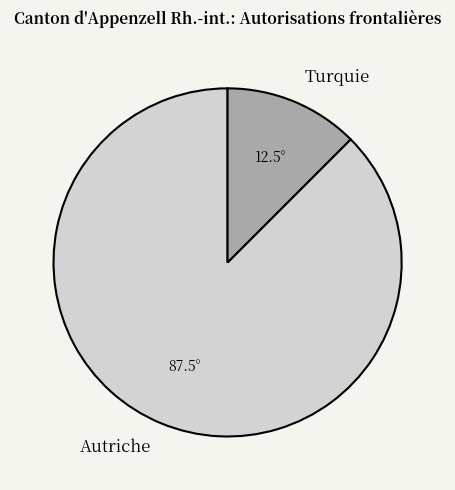

Rank the categories by value from lowest to highest.

Turquie, Autriche